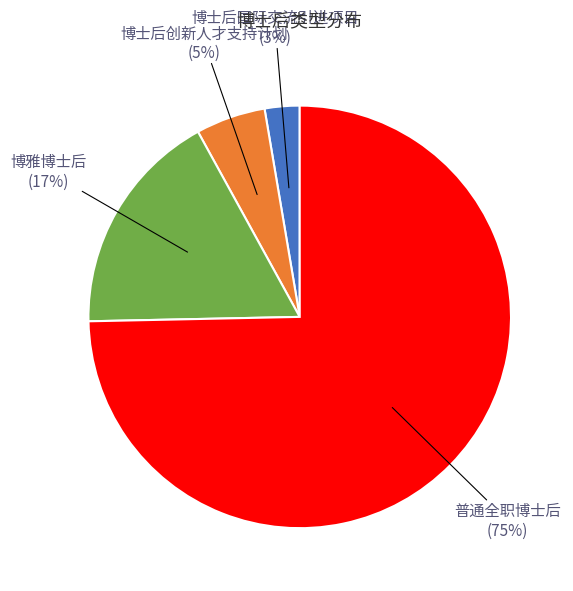

What is the majority slice?

普通全职博士后